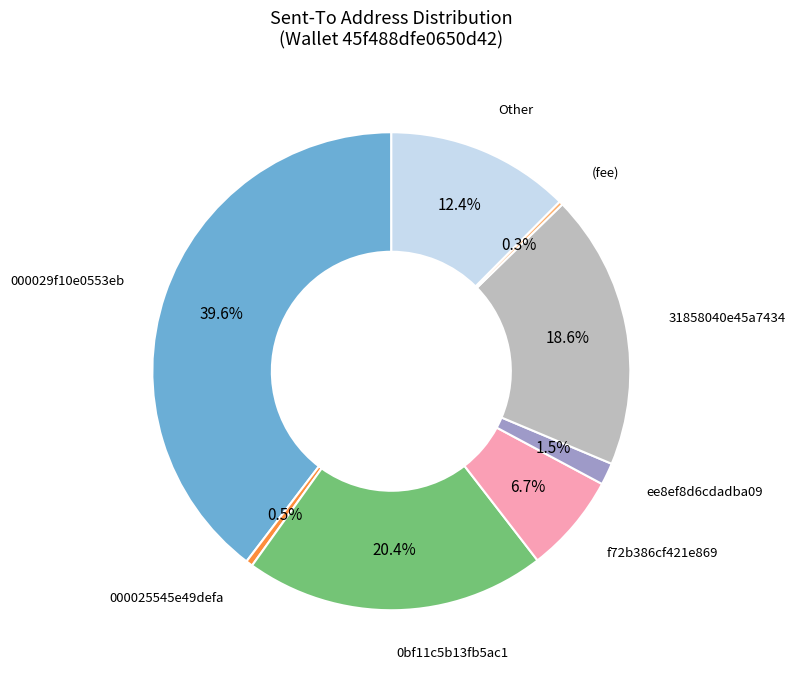

Is there any slice that represents more than half of the pie?

No